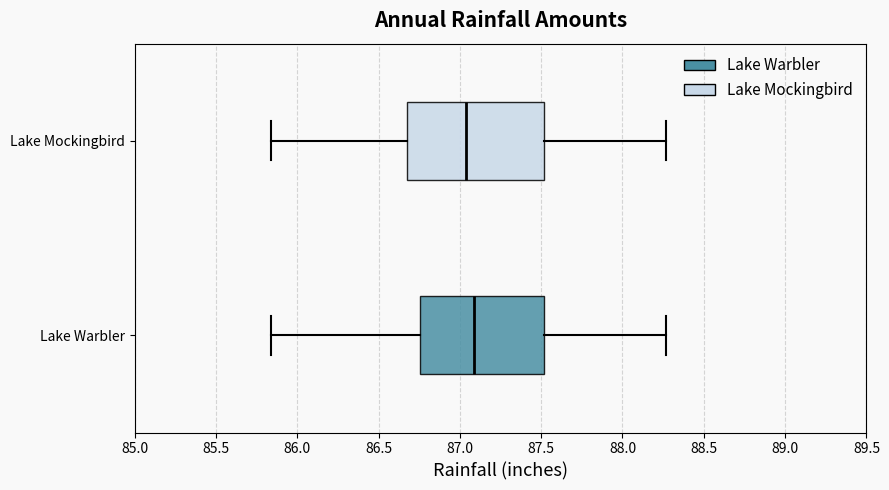

Reading bottom to top, transcribe this box plot: for each box, give where its median line is, the range the box spans, and where its two whiskers end, as read against the x-axis. The values are not printed on the chart, so give them approximately, as read against the axis.

Lake Warbler: median 87.10, box 86.75 to 87.50, whiskers 85.85 to 88.25
Lake Mockingbird: median 87.05, box 86.65 to 87.50, whiskers 85.85 to 88.25